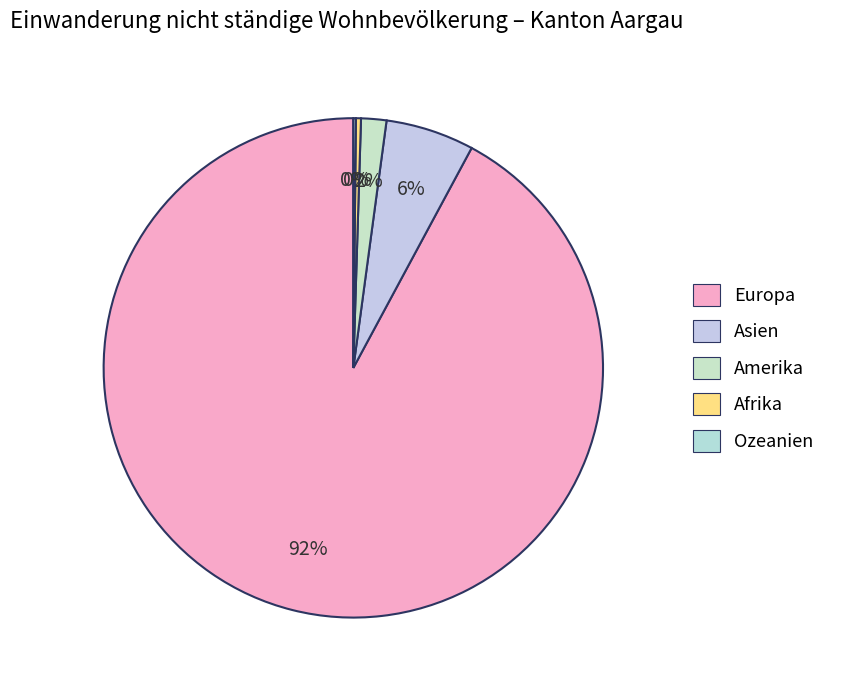

Which category has the smallest portion of the pie?

Ozeanien